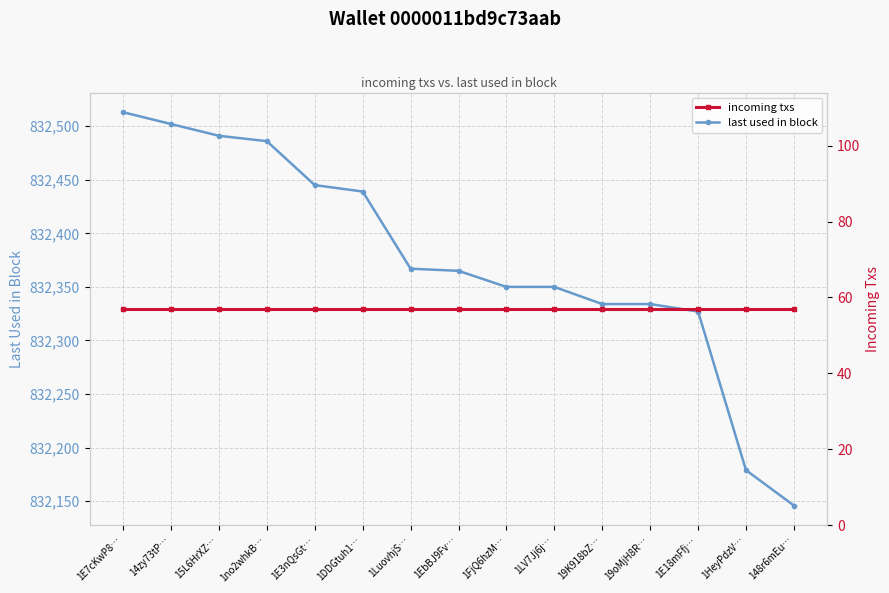

Which series changed the most between 1DDGtuh1… and 1EbBJ9Fv…?

last used in block